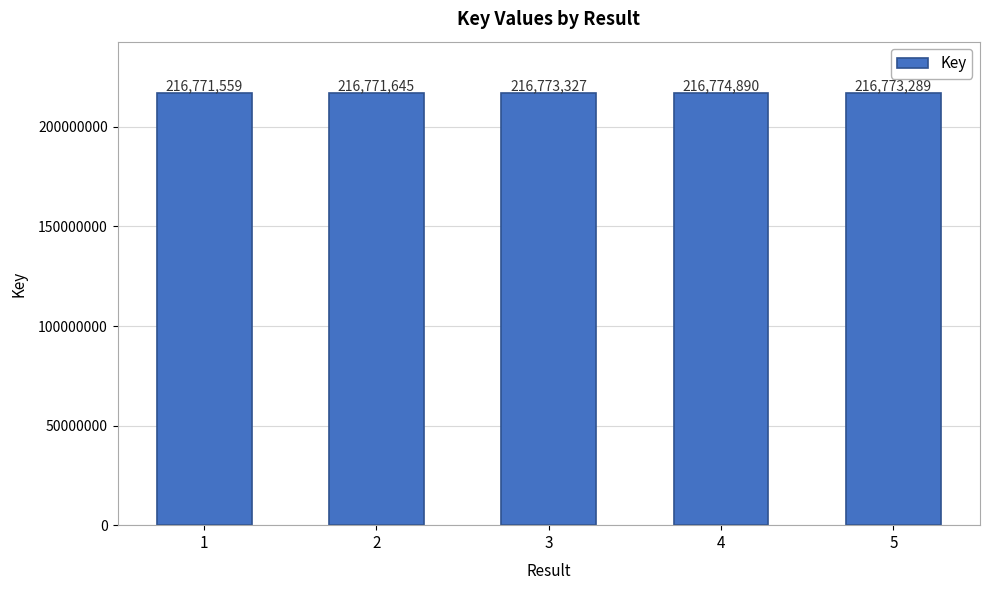

Read the value at 2.

216771645